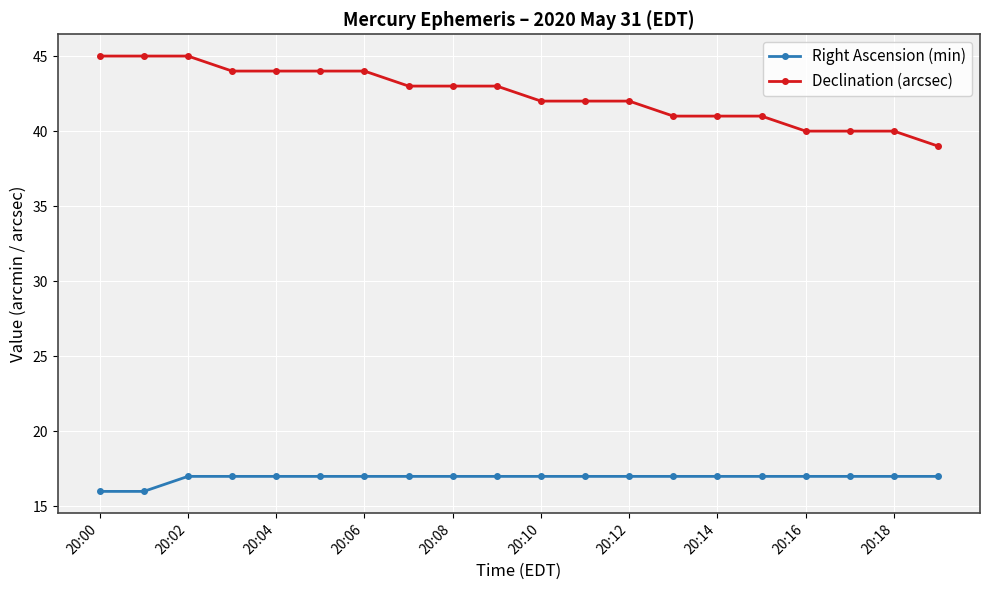

Is this an area chart (filled region under the line)?

No